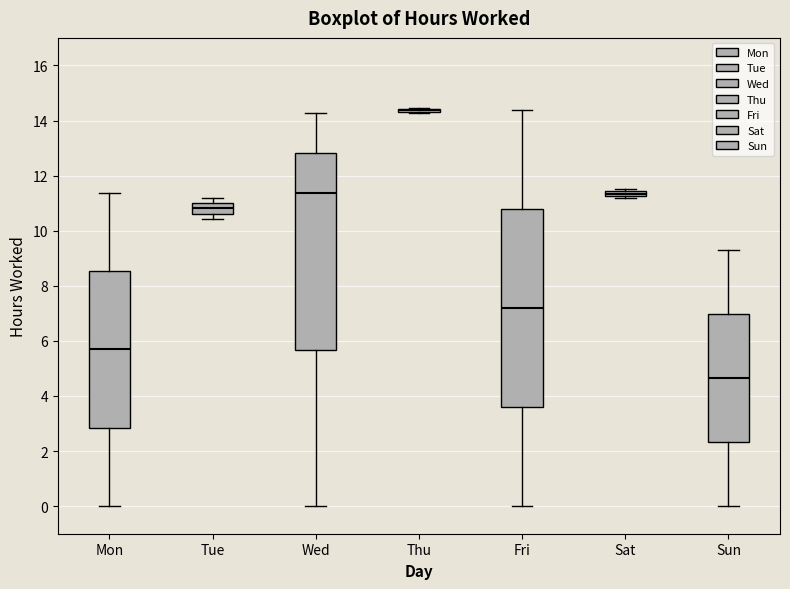

Where does the upper whisker of the box for Sun end on the y-axis? The values are not printed on the chart, so give them approximately, as read against the axis.

9.2